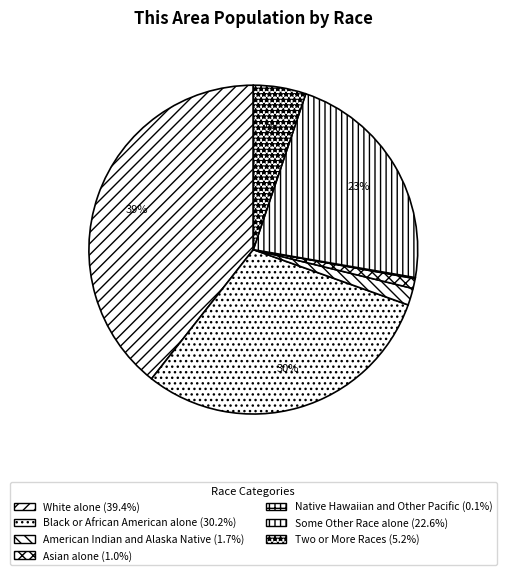

Does White alone represent more than half of the total?

No